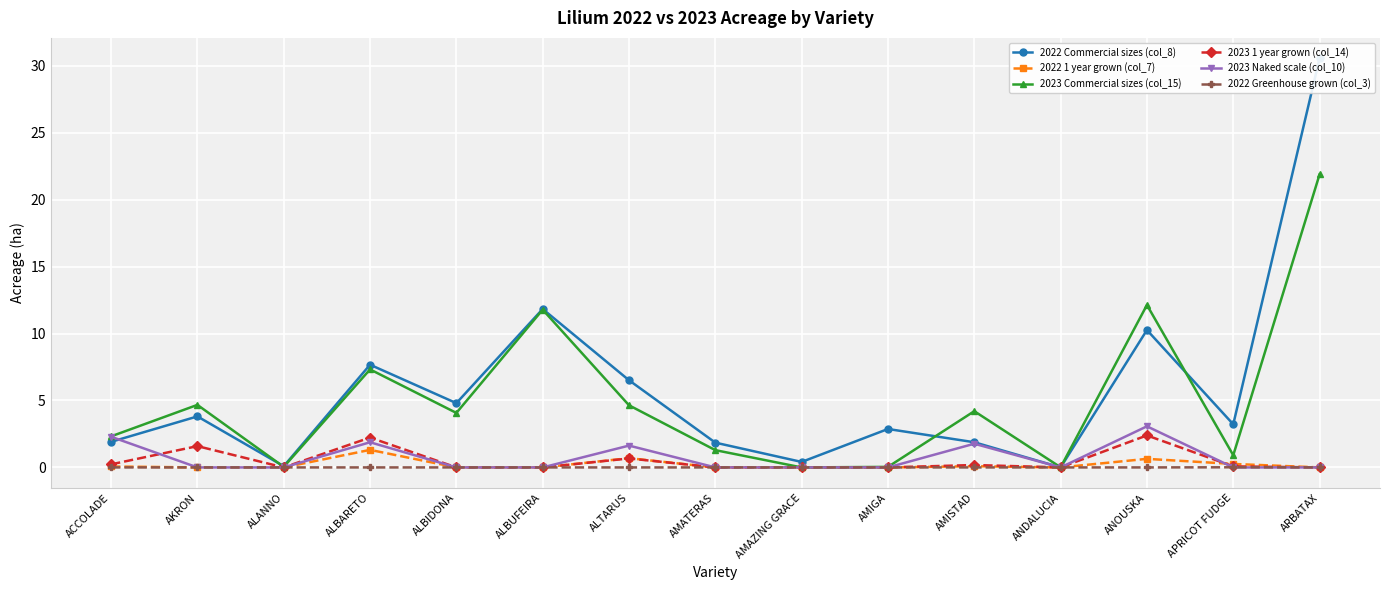

At how many categories does at least one series exceed 4?

8